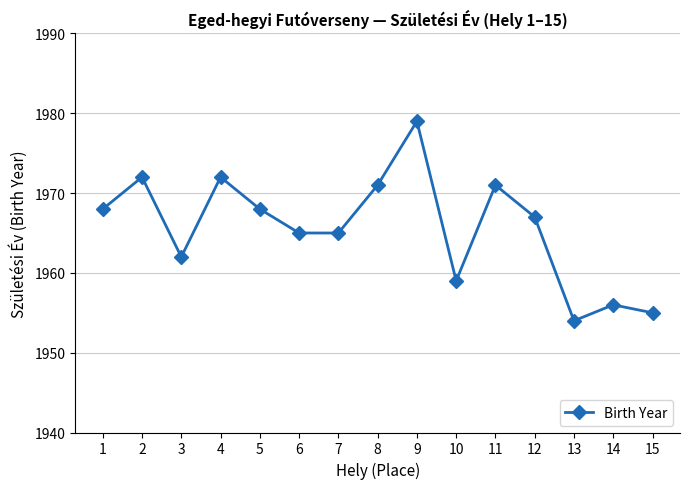

How many series are shown in this chart?

1